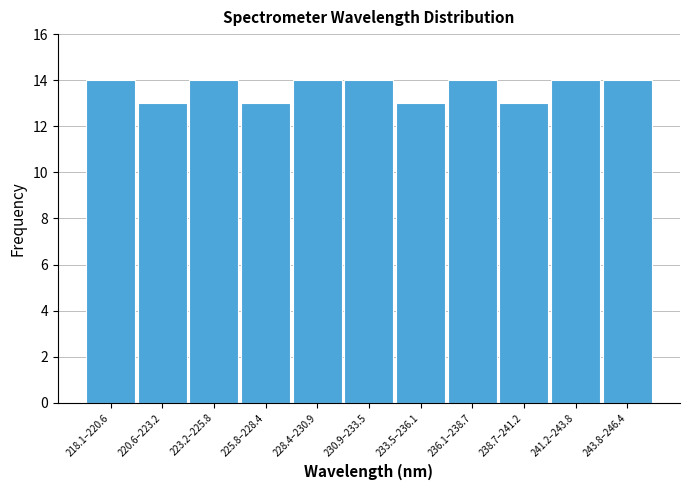

Reading left to right, list all the values displayed in this chart.

218.1–220.6=14	220.6–223.2=13	223.2–225.8=14	225.8–228.4=13	228.4–230.9=14	230.9–233.5=14	233.5–236.1=13	236.1–238.7=14	238.7–241.2=13	241.2–243.8=14	243.8–246.4=14